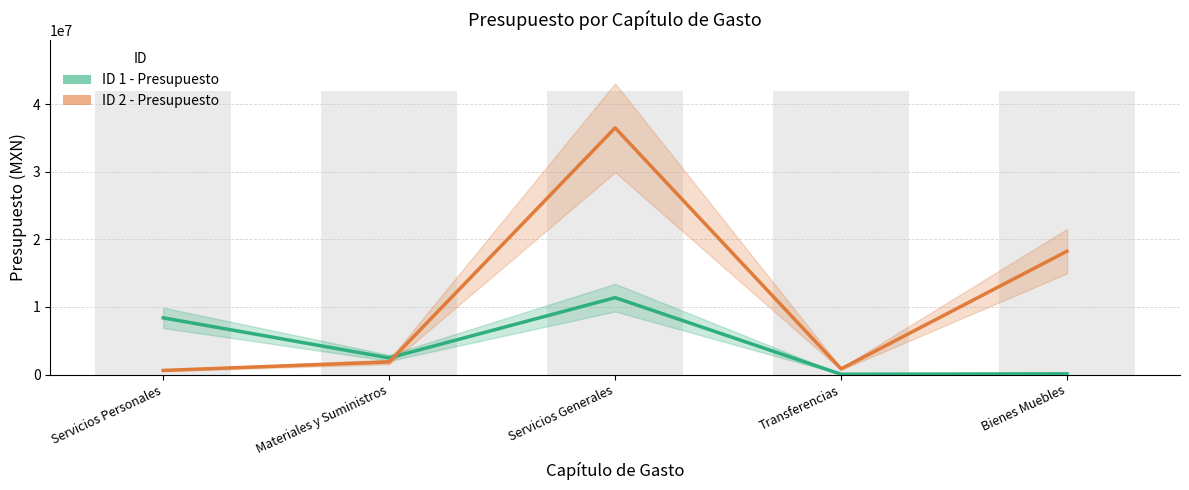

How many groups of bars are there?

5